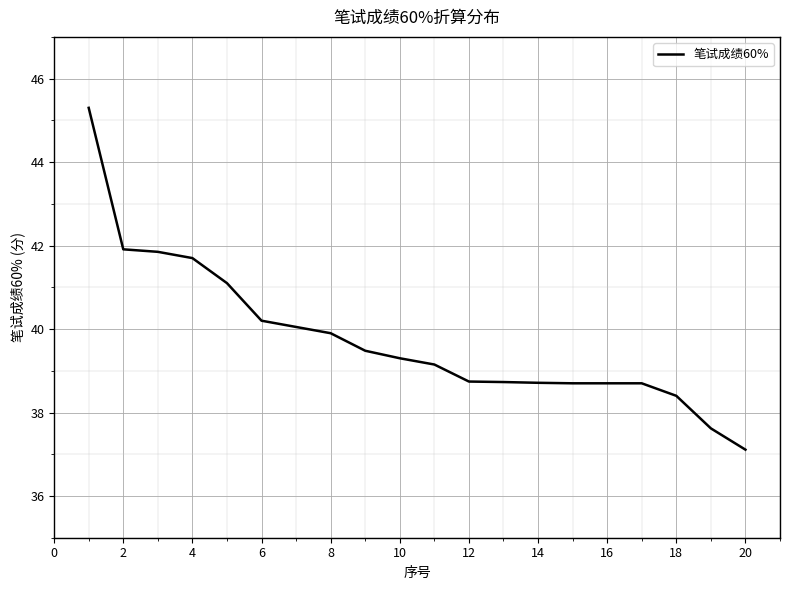

What is the minimum value shown in the chart?

37.1